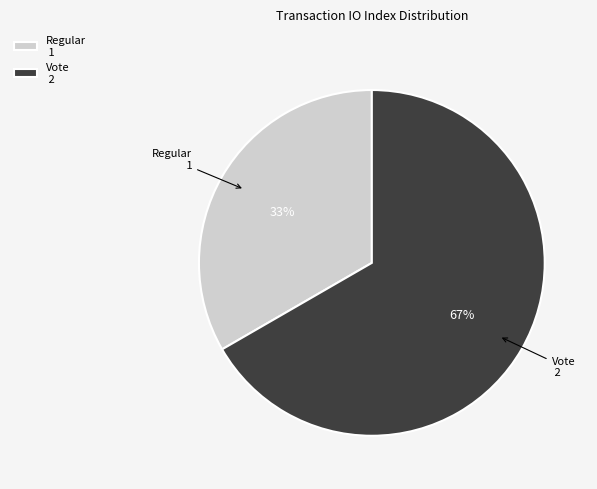

To the nearest percent, what is the combined percentage of Regular 1 and Vote 2?

100%